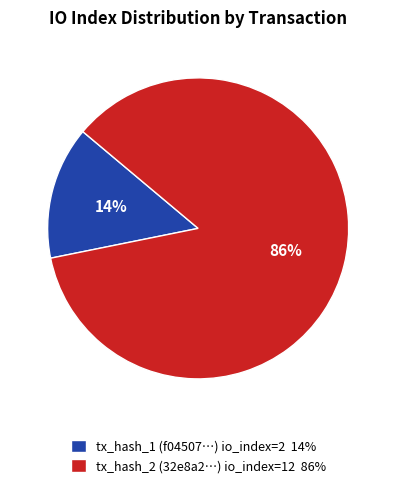

Does any single category account for the majority?

Yes